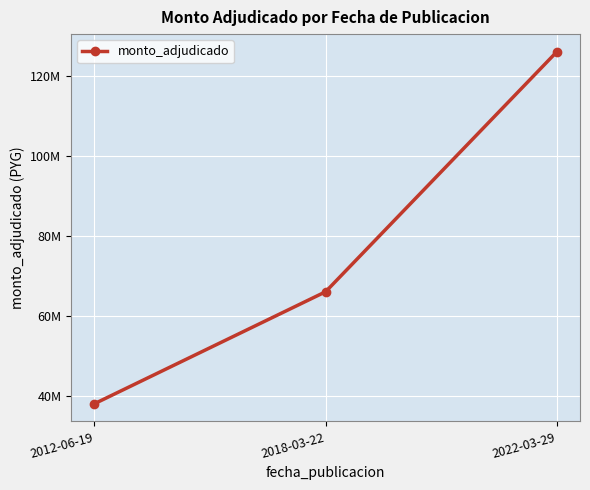

What is the minimum value shown in the chart?

38000000